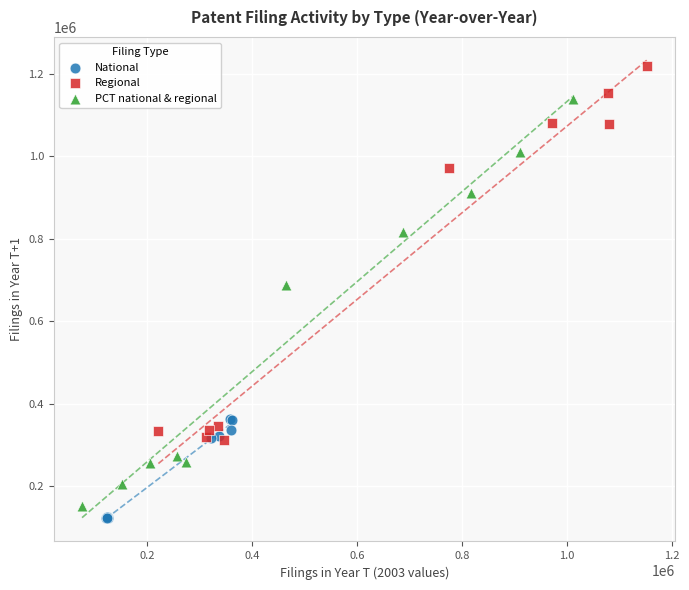

Which series contains the highest Y value?

Regional